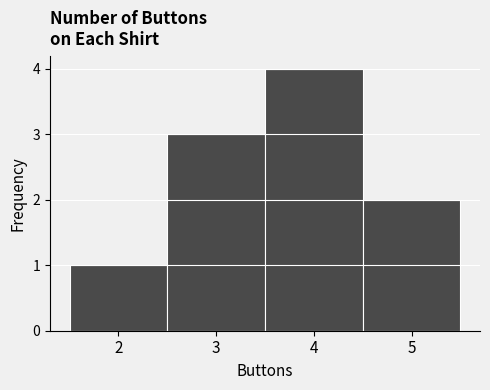

Reading left to right, list every bar in this chart as the range it spans on the x-axis followed by its height. The values are not printed on the chart, so give them approximately, as read against the axis.

1.5 to 2.5: 1
2.5 to 3.5: 3
3.5 to 4.5: 4
4.5 to 5.5: 2